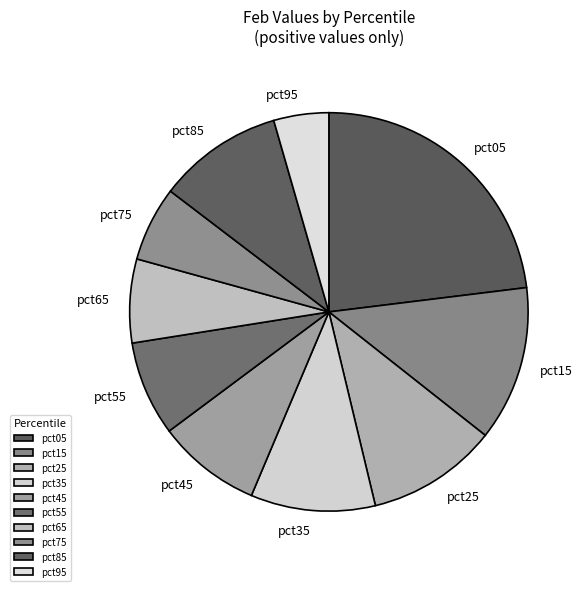

Combined, do pct75 and pct25 account for over 50%?

No